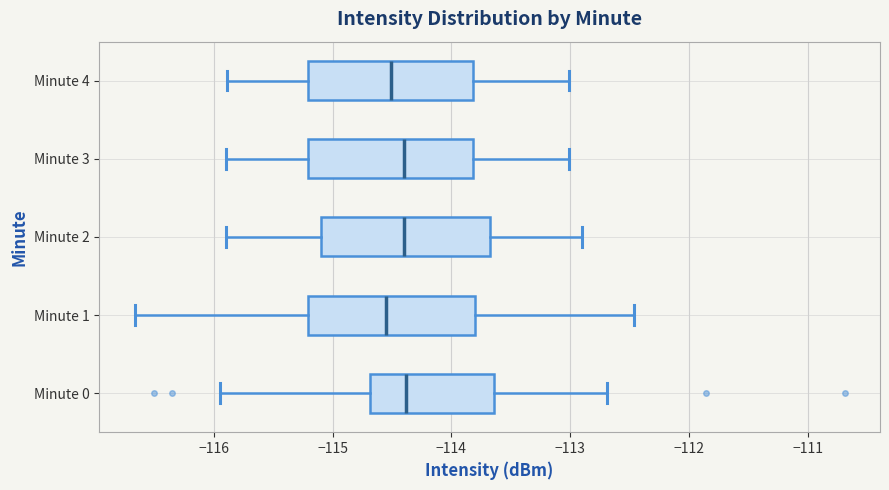

Reading bottom to top, read every box against the x-axis: the position of its median line, the range the box covers, and the ends of its whiskers. The values are not printed on the chart, so give them approximately, as read against the axis.

Minute 0: median -114.4, box -114.7 to -113.6, whiskers -115.9 to -112.7
Minute 1: median -114.6, box -115.2 to -113.8, whiskers -116.7 to -112.5
Minute 2: median -114.4, box -115.1 to -113.7, whiskers -115.9 to -112.9
Minute 3: median -114.4, box -115.2 to -113.8, whiskers -115.9 to -113.0
Minute 4: median -114.5, box -115.2 to -113.8, whiskers -115.9 to -113.0